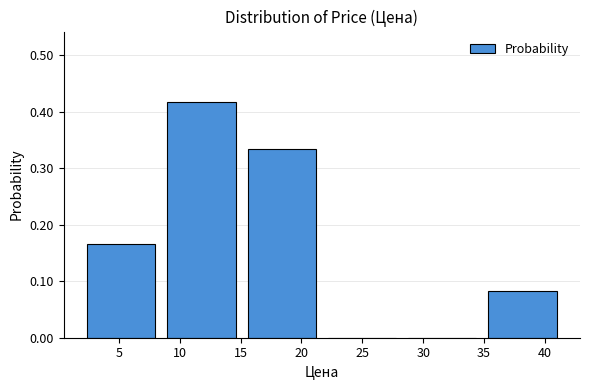

What is the height of the bar covering 8.5 to 15.0 on the x-axis? Neither the bar edges nor the heights are printed on the chart, so give them approximately, as read against the axes.

0.42